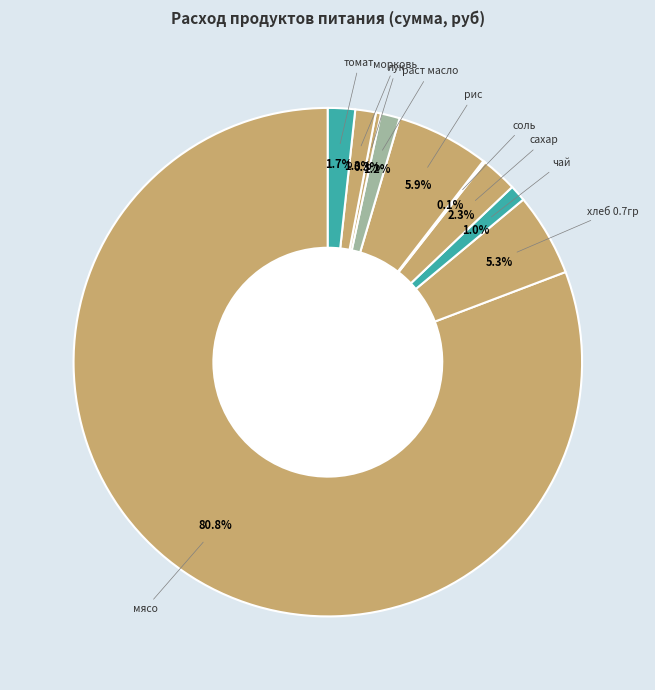

Which slice is the largest?

мясо